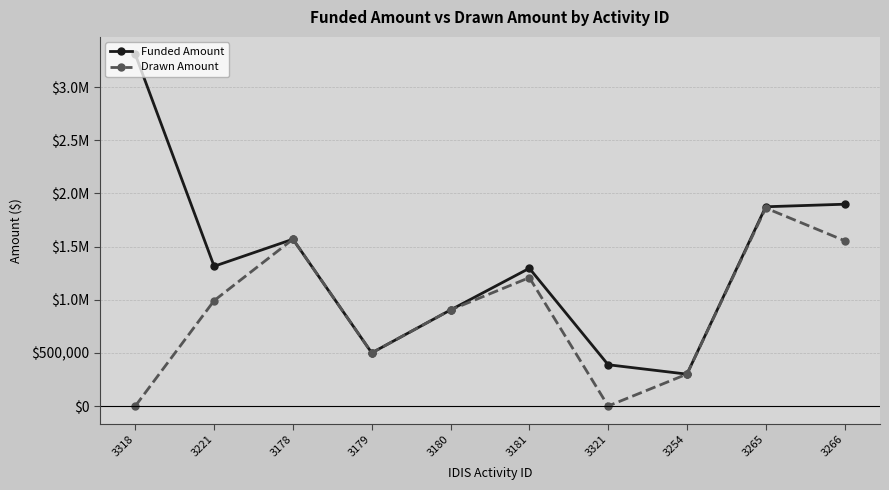

Which series has the largest total across all categories?

Funded Amount